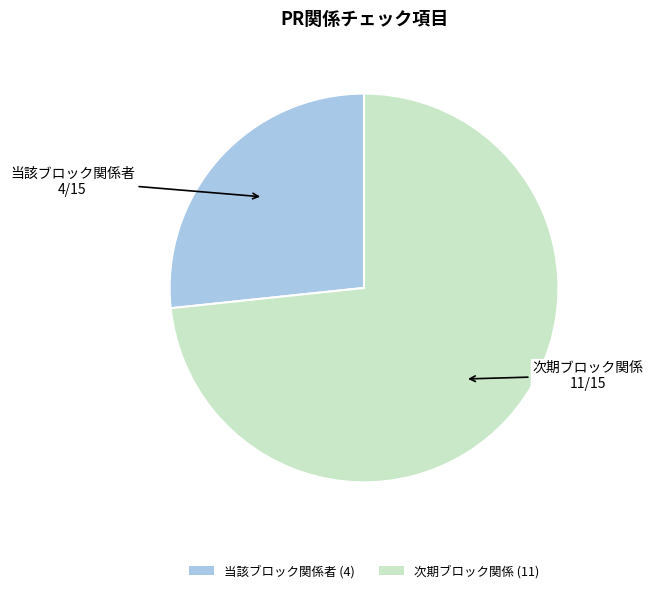

What is the ratio of the value at 当該ブロック関係者 to the value at 次期ブロック関係?

0.4